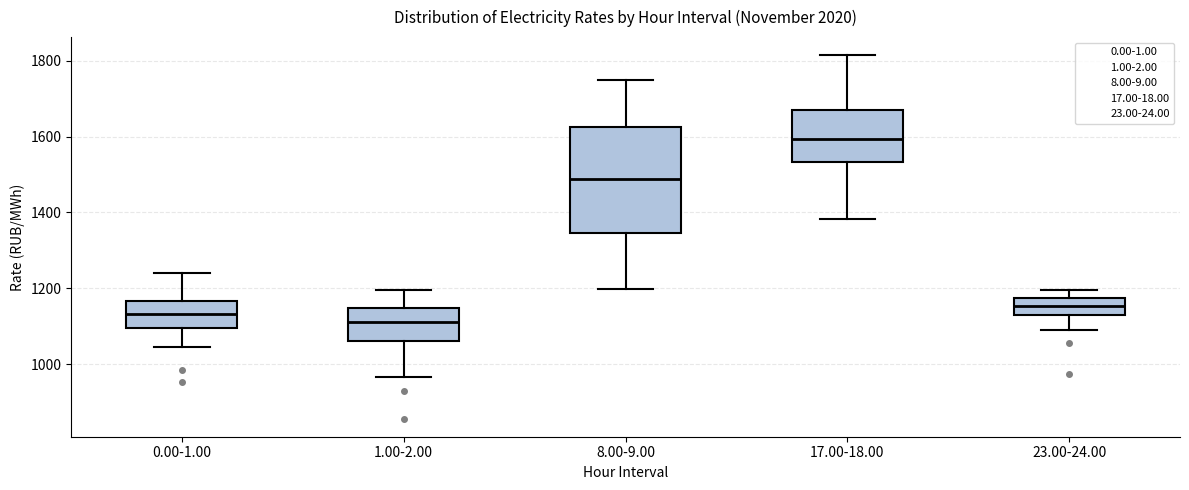

Reading left to right, transcribe this box plot: for each box, give where its median line is, the range the box spans, and where its two whiskers end, as read against the y-axis. The values are not printed on the chart, so give them approximately, as read against the axis.

0.00-1.00: median 1140, box 1100 to 1160, whiskers 1040 to 1240
1.00-2.00: median 1120, box 1060 to 1140, whiskers 960 to 1200
8.00-9.00: median 1480, box 1340 to 1620, whiskers 1200 to 1740
17.00-18.00: median 1600, box 1540 to 1680, whiskers 1380 to 1820
23.00-24.00: median 1160, box 1120 to 1180, whiskers 1080 to 1200